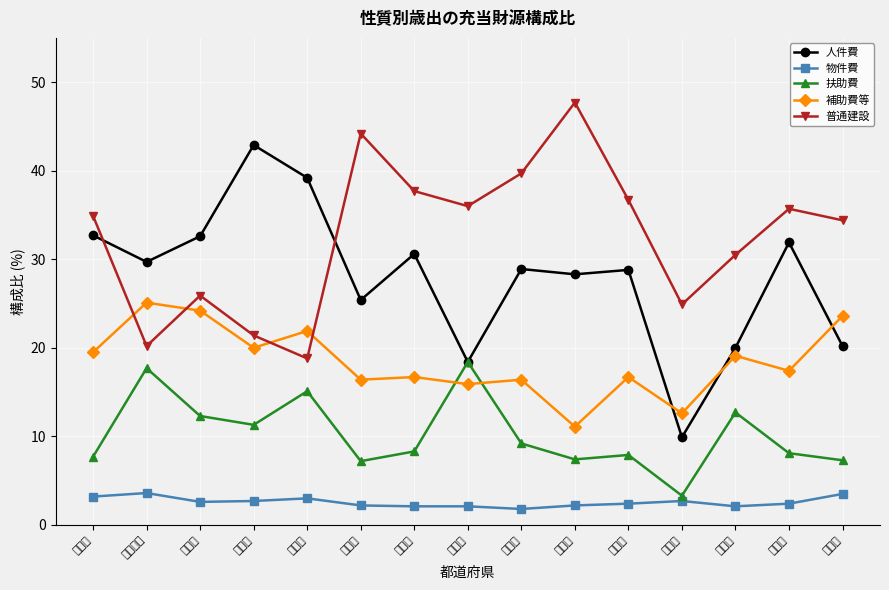

List the series in order of their peak value, lowest first.

物件費, 扶助費, 補助費等, 人件費, 普通建設